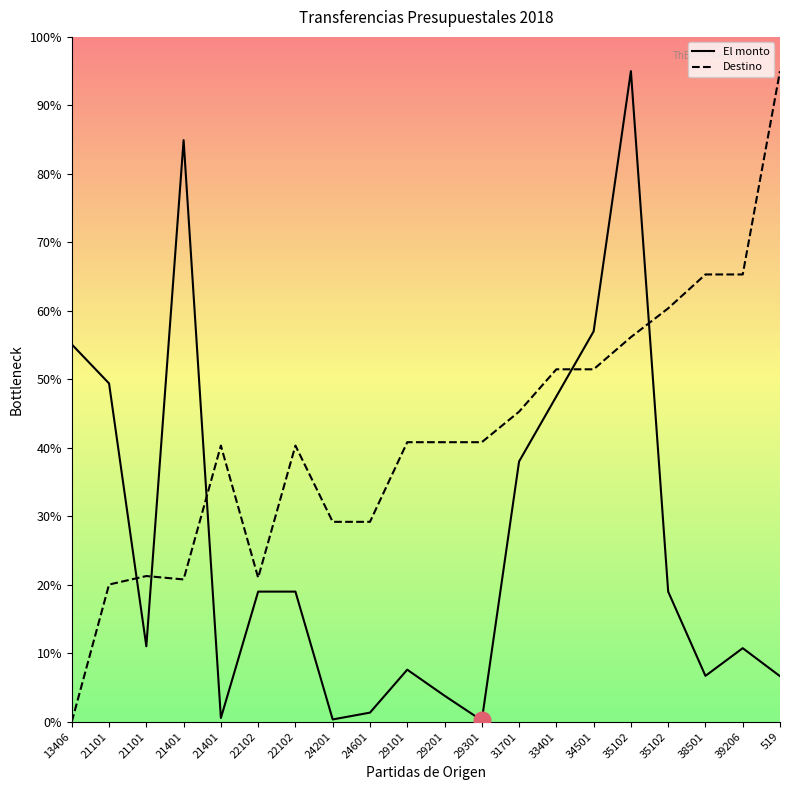

Between which two adjacent categories do Destino and El monto first intersect?

21101 and 21101